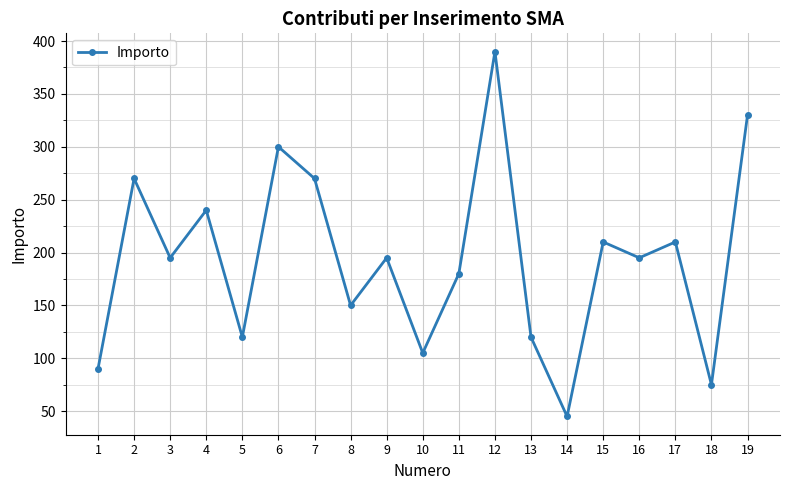

What is the change in value from 3 to 19?

+135